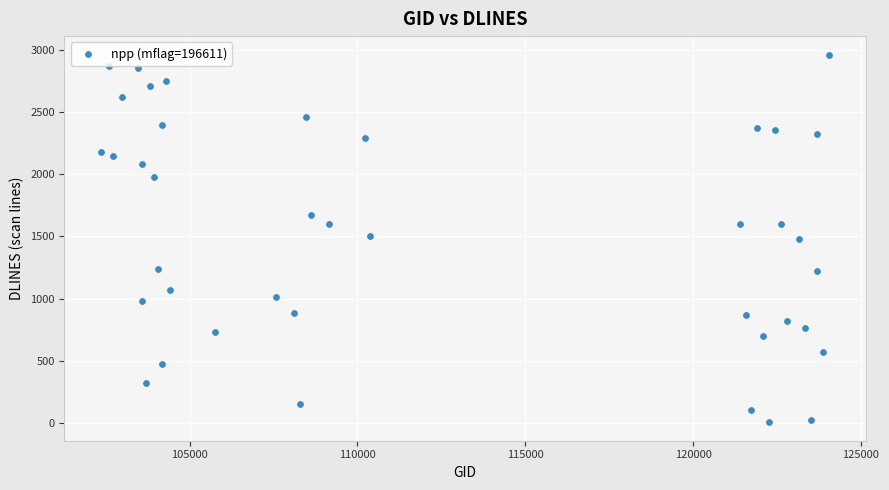

What is the range of X values (max minus min)?

21694